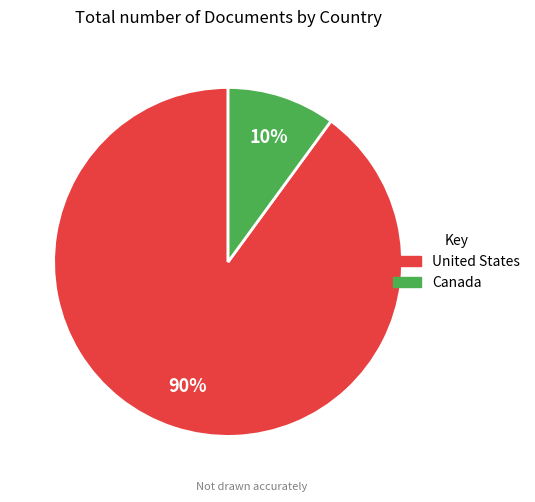

To the nearest percent, what is the combined percentage of Canada and United States?

100%